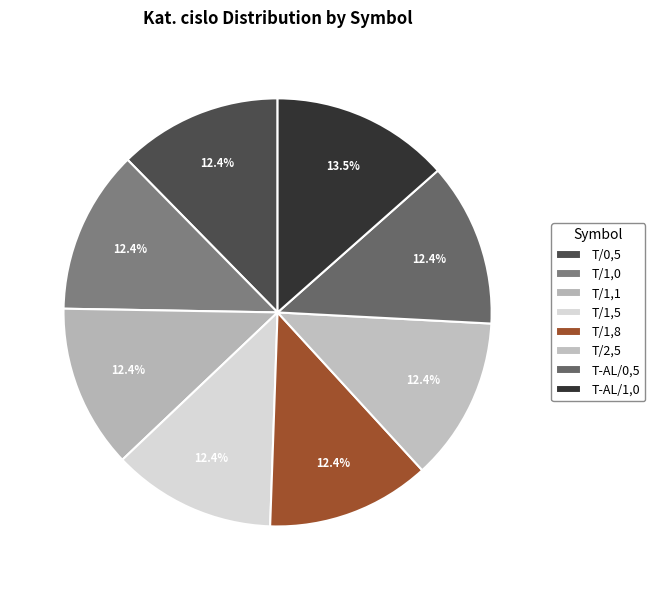

What portion of the pie excludes T/1,0?

87.6%